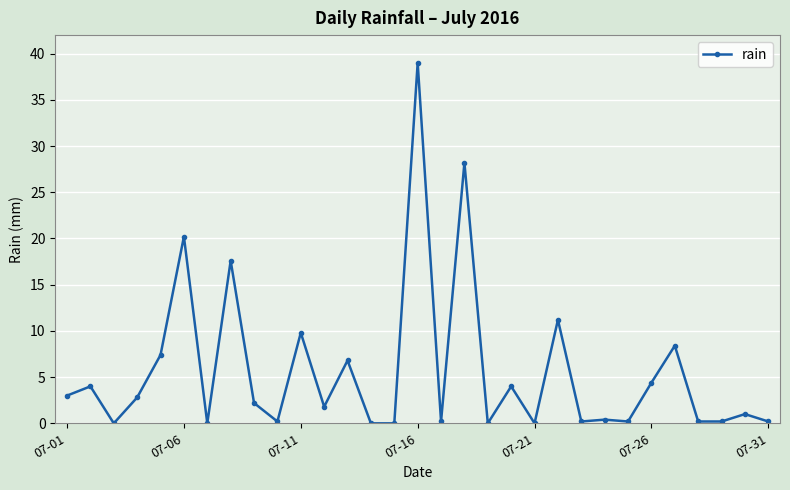

What is the average value?

5.6